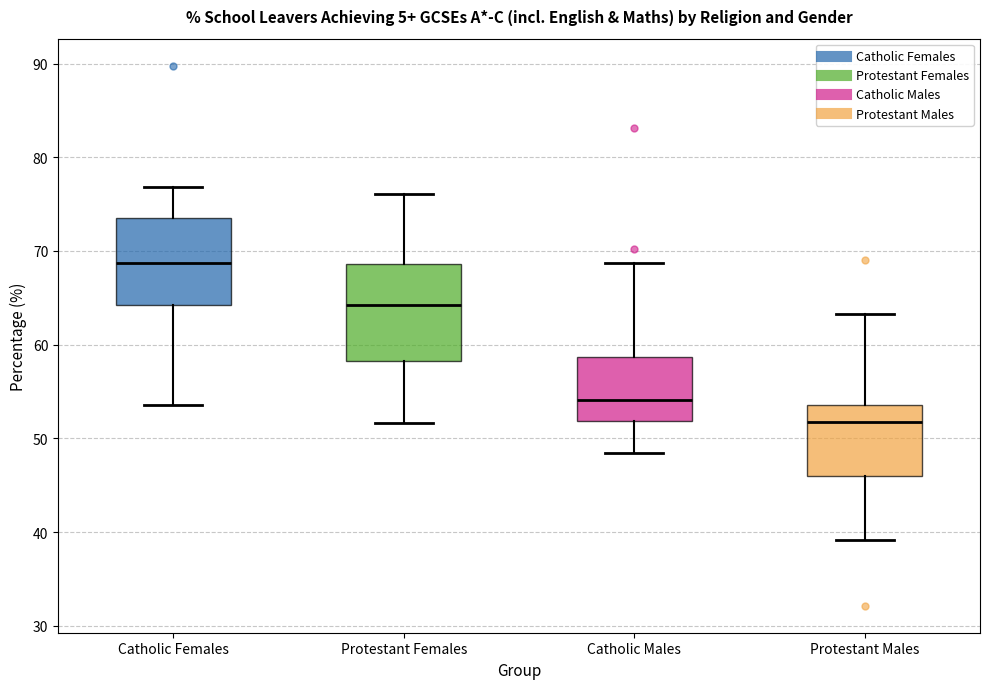

Reading left to right, read every box against the y-axis: the position of its median line, the range the box covers, and the ends of its whiskers. The values are not printed on the chart, so give them approximately, as read against the axis.

Catholic Females: median 69, box 64 to 74, whiskers 54 to 77
Protestant Females: median 64, box 58 to 69, whiskers 52 to 76
Catholic Males: median 54, box 52 to 59, whiskers 48 to 69
Protestant Males: median 52, box 46 to 54, whiskers 39 to 63